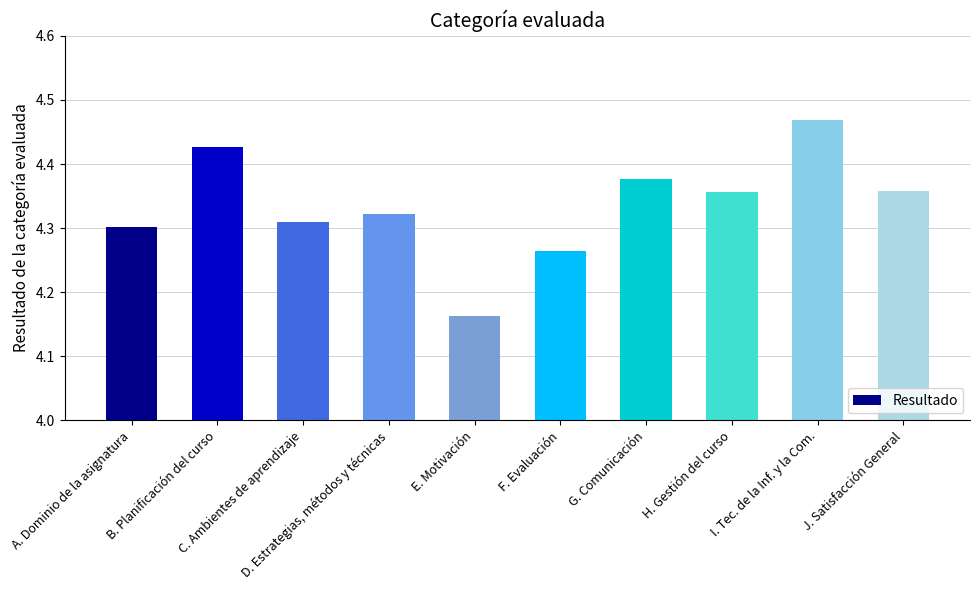

What is the difference between the values at J. Satisfacción General and B. Planificación del curso?

0.1